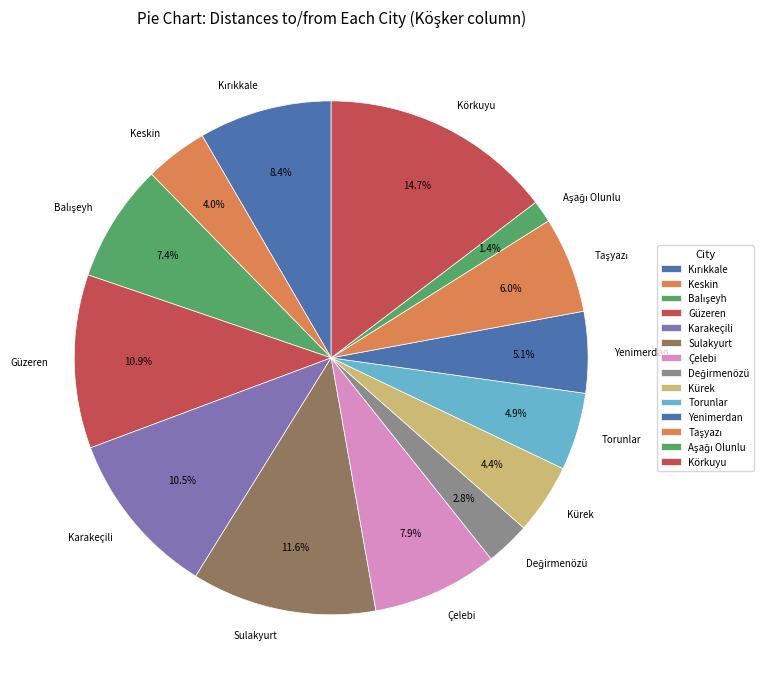

Combined, what portion of the pie is Karakeçili and Sulakyurt?

22.1%